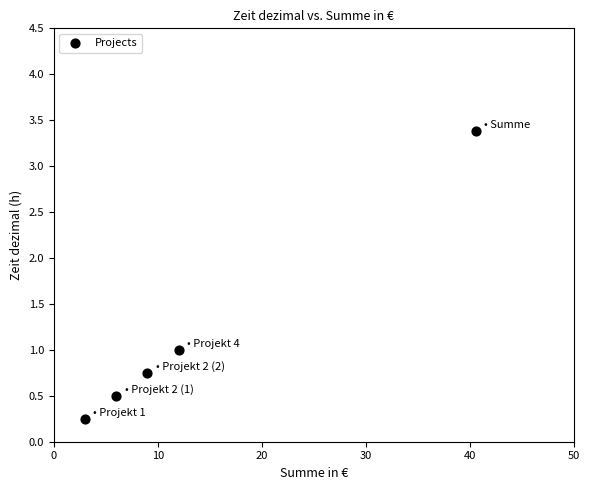

What is the range of Y values (max minus min)?

3.1